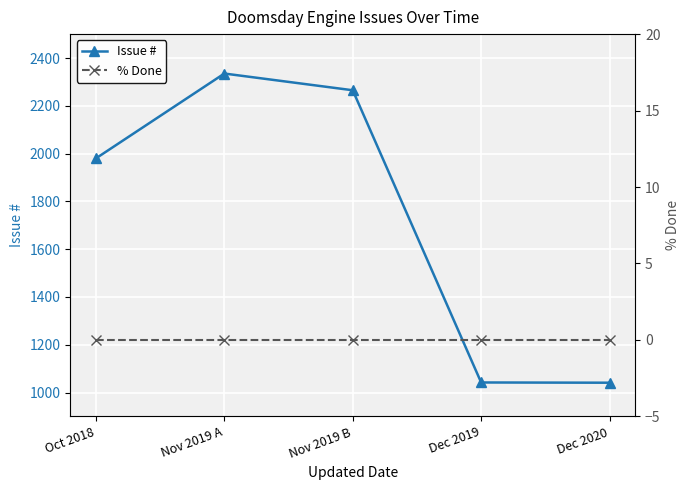

Reading right to left, list all the values displayed in this chart.

Issue #: Dec 2020=1041	Dec 2019=1042	Nov 2019 B=2265	Nov 2019 A=2335	Oct 2018=1980
% Done: Dec 2020=0	Dec 2019=0	Nov 2019 B=0	Nov 2019 A=0	Oct 2018=0